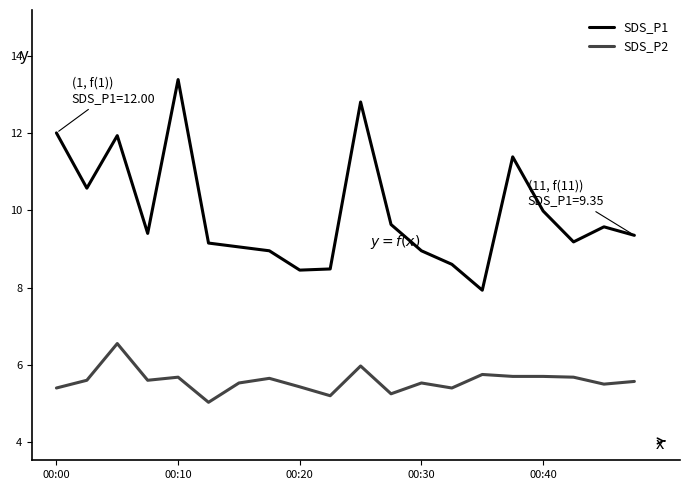

Count the number of data series in this chart.

2